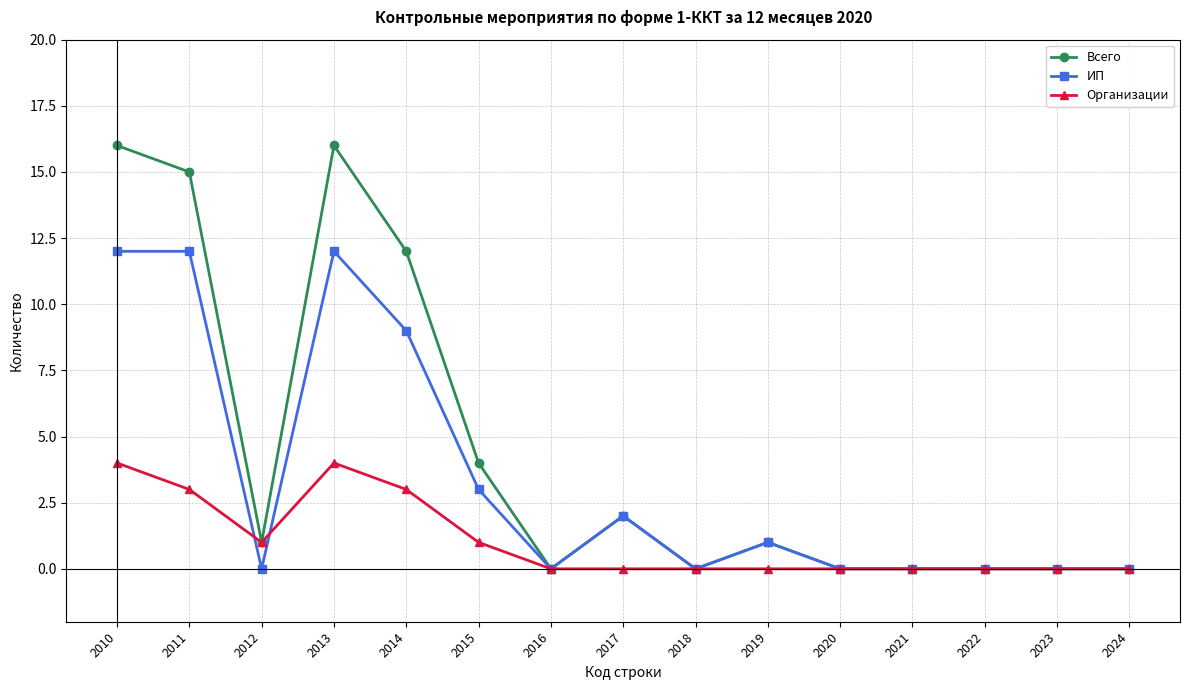

Is it true that Всего equals 0 at 2024?

True